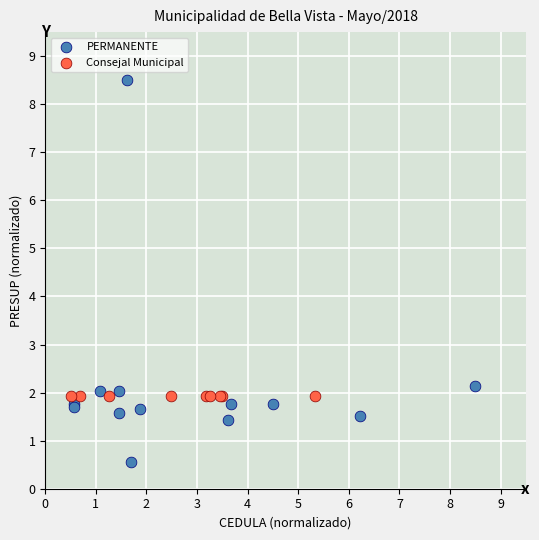

Which series contains the lowest Y value?

PERMANENTE